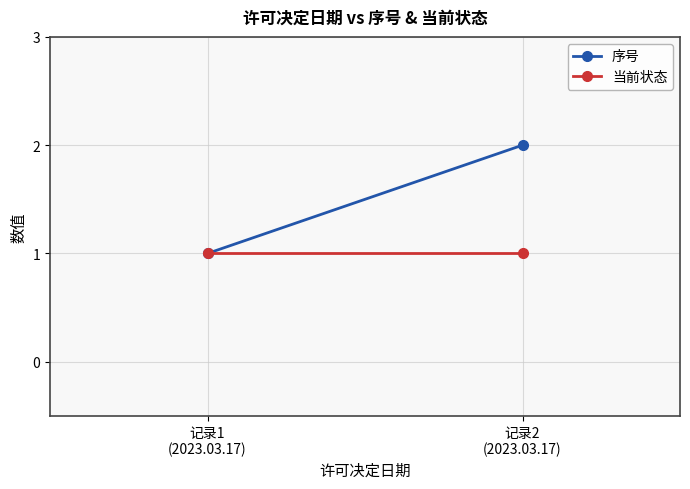

What is the value of the 序号 point at the 1st from the left?

1